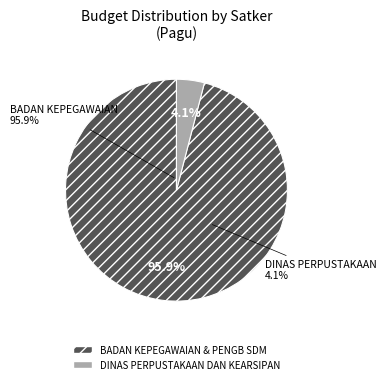

Is there any slice that represents more than half of the pie?

Yes